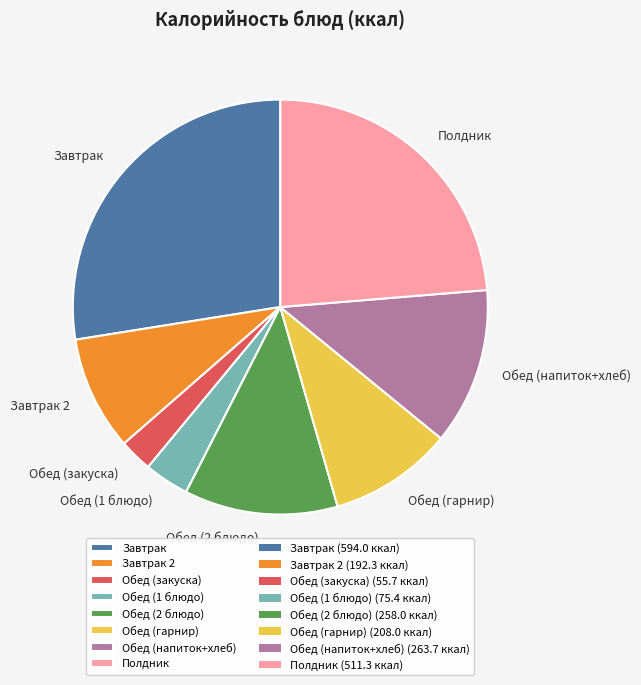

Combined, do Завтрак and Обед (1 блюдо) account for over 50%?

No